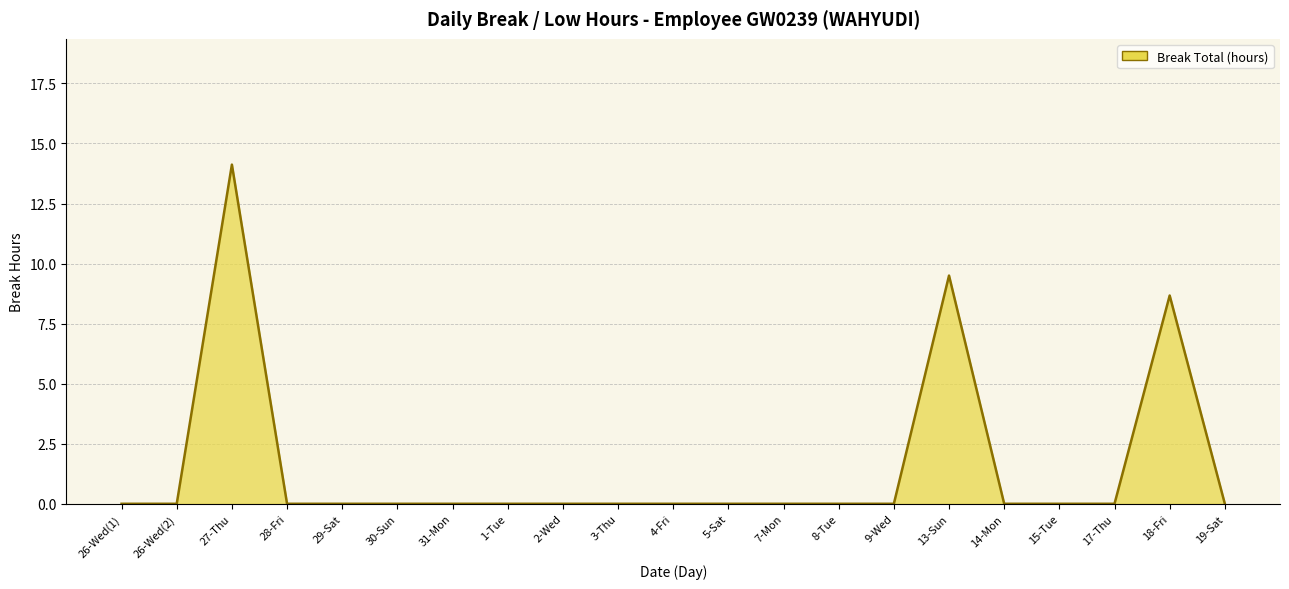

True or false: the data has more than 0 interior local peaks.

True